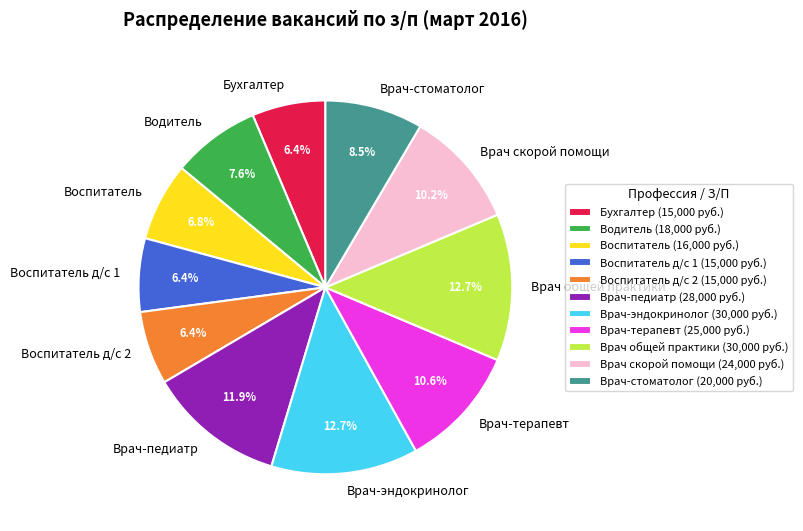

How many segments does this pie chart have?

11